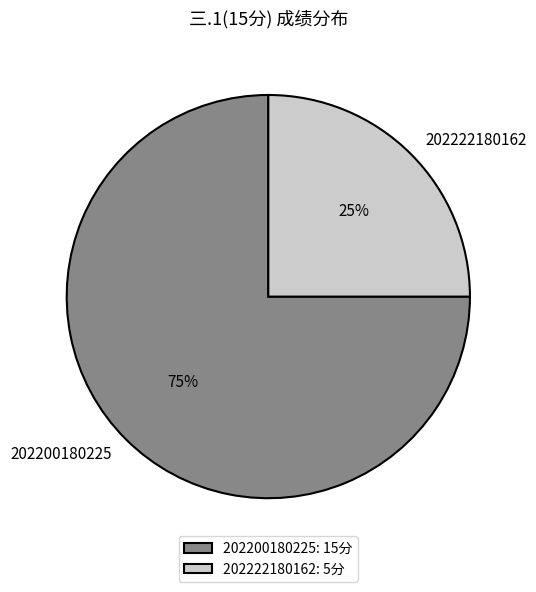

To the nearest percent, what is the average slice percentage?

50%